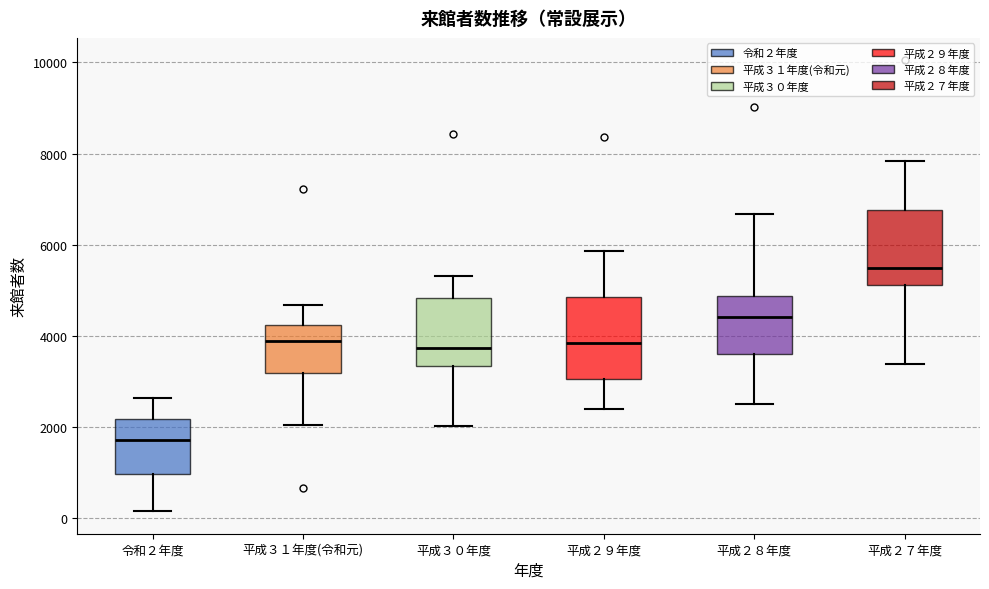

Where is the upper edge of the box for 平成３０年度 on the y-axis? The values are not printed on the chart, so give them approximately, as read against the axis.

4800